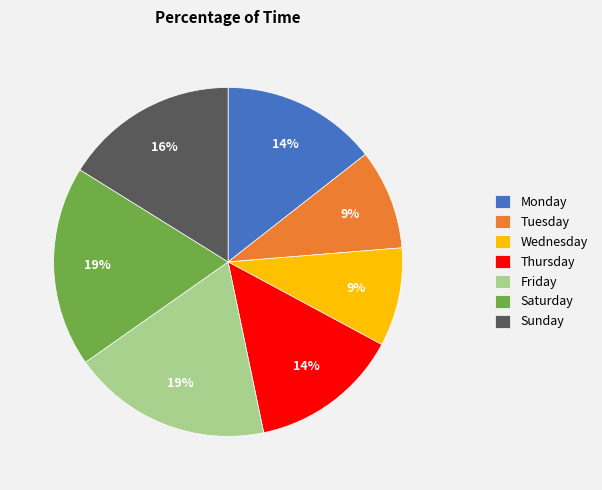

Between Monday and Friday, which is larger?

Friday